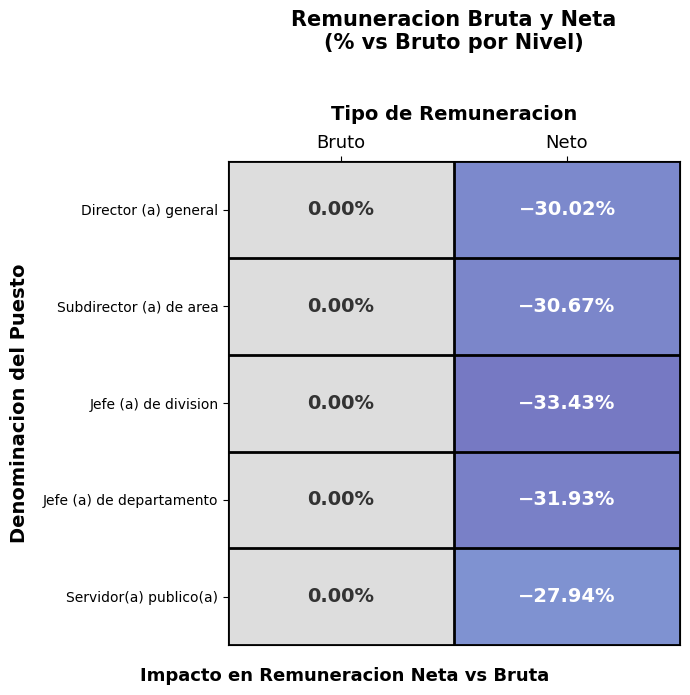

Which series has the widest spread of values?

Jefe (a) de division